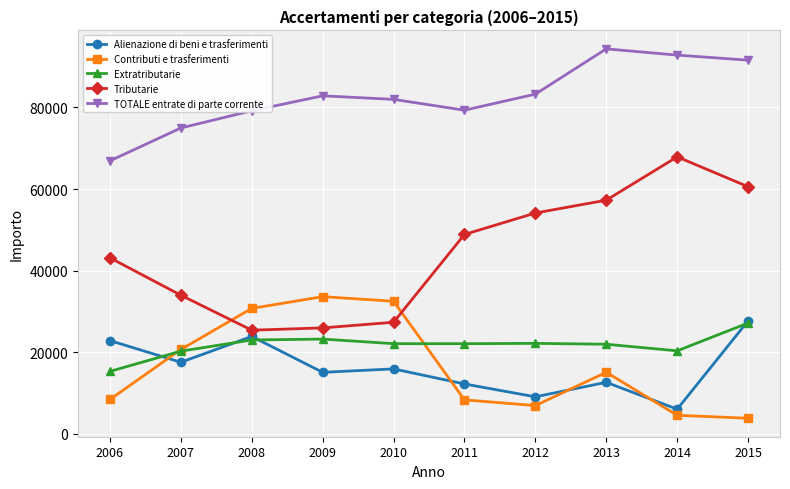

Count the number of categories in the chart.

10